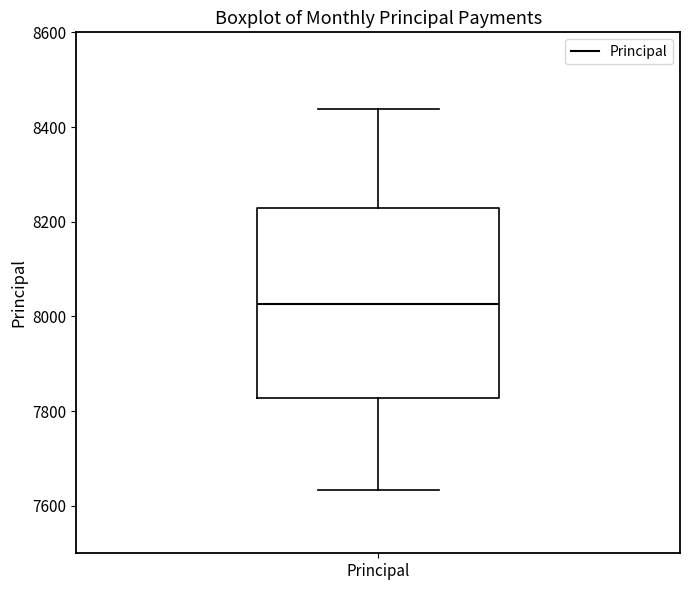

Transcribe this box plot: give where the median line is, the range the box spans, and where the two whiskers end, as read against the y-axis. The values are not printed on the chart, so give them approximately, as read against the axis.

median 8020, box 7820 to 8220, whiskers 7640 to 8440